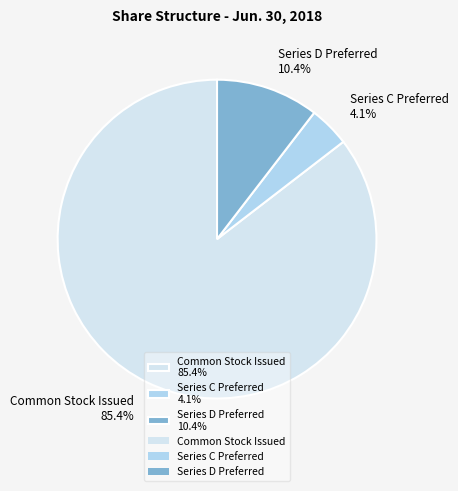

How many slices are in this pie chart?

3